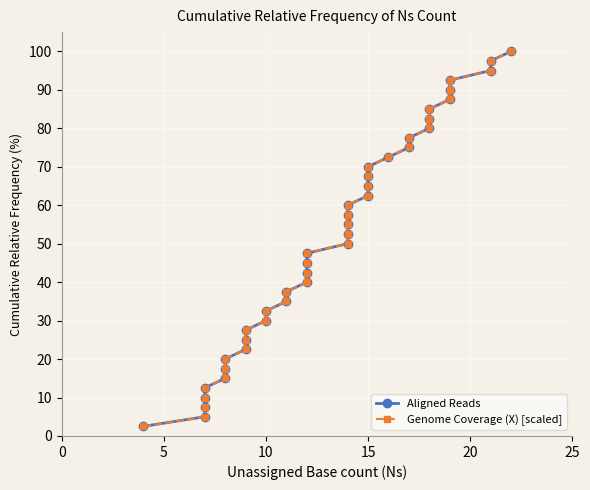

Which has a higher value, 34 or 27?

34